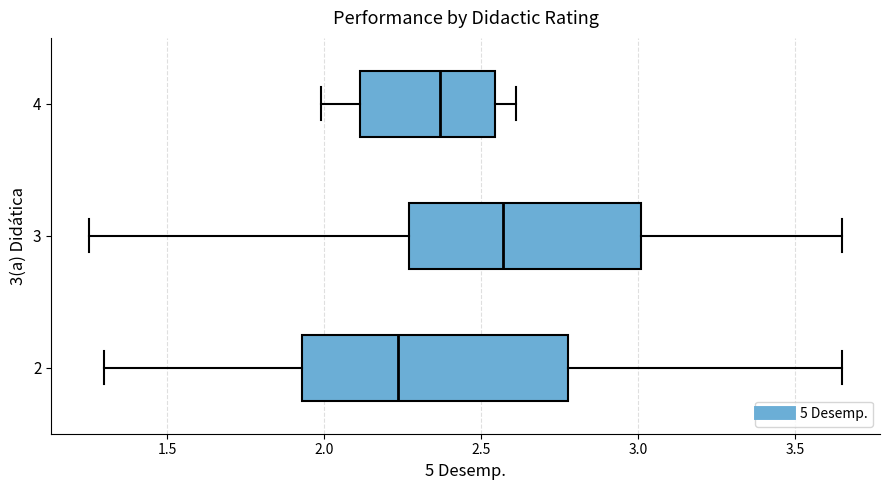

Reading bottom to top, transcribe this box plot: for each box, give where its median line is, the range the box spans, and where its two whiskers end, as read against the x-axis. The values are not printed on the chart, so give them approximately, as read against the axis.

2: median 2.25, box 1.95 to 2.80, whiskers 1.30 to 3.65
3: median 2.55, box 2.25 to 3.00, whiskers 1.25 to 3.65
4: median 2.35, box 2.10 to 2.55, whiskers 2.00 to 2.60